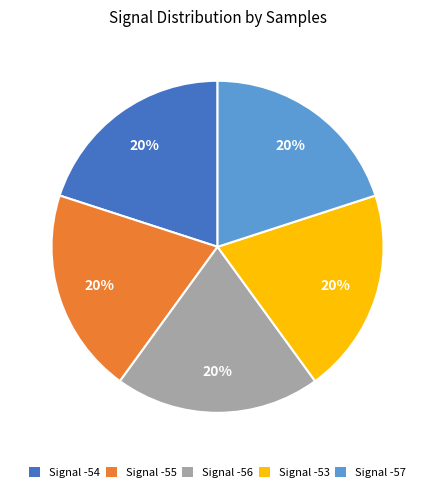

Is it true that Signal -57 is 20% of the pie?

True